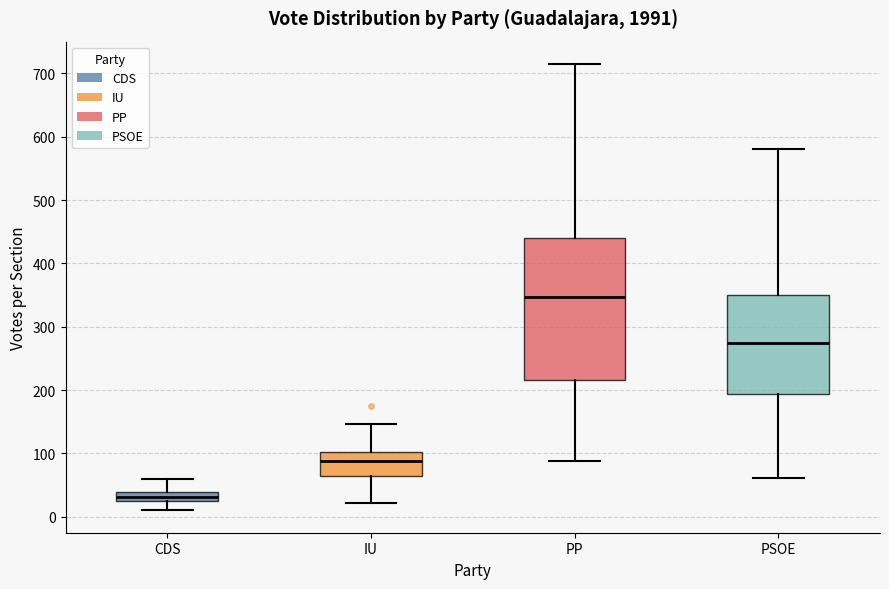

Where does the lower whisker of the box for PP end on the y-axis? The values are not printed on the chart, so give them approximately, as read against the axis.

90